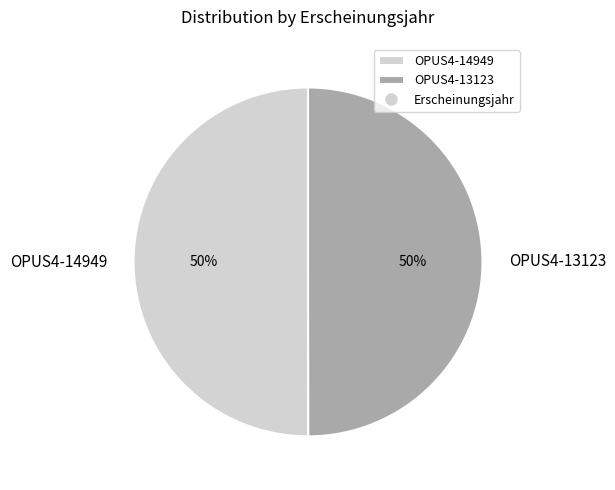

What percentage is the OPUS4-13123 slice, to the nearest percent?

50%